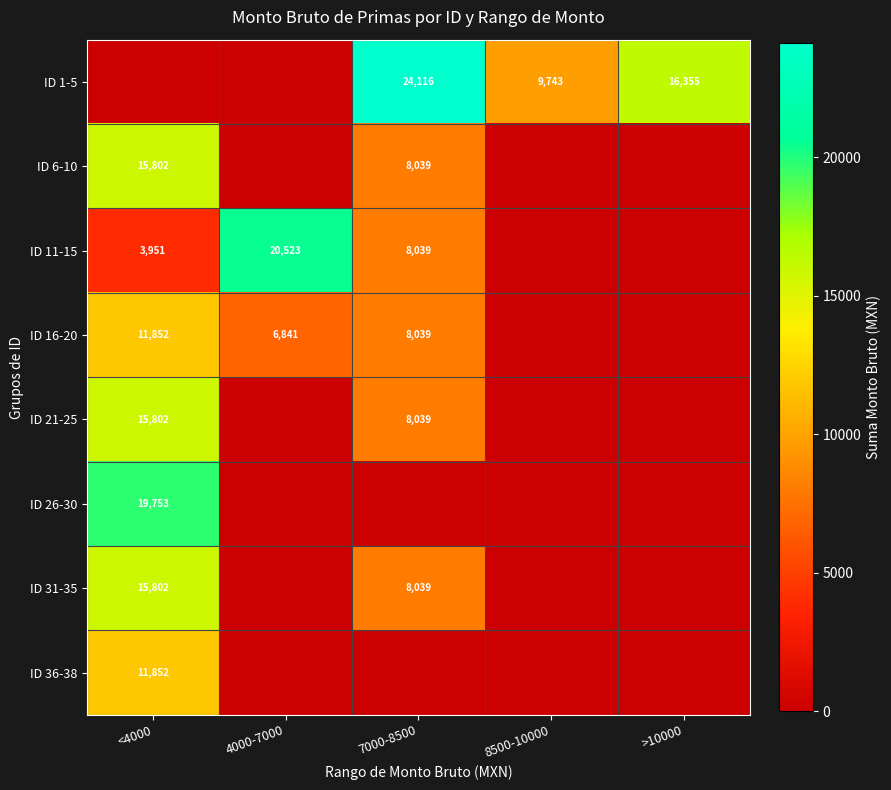

Which category has the highest value across all series?

7000-8500